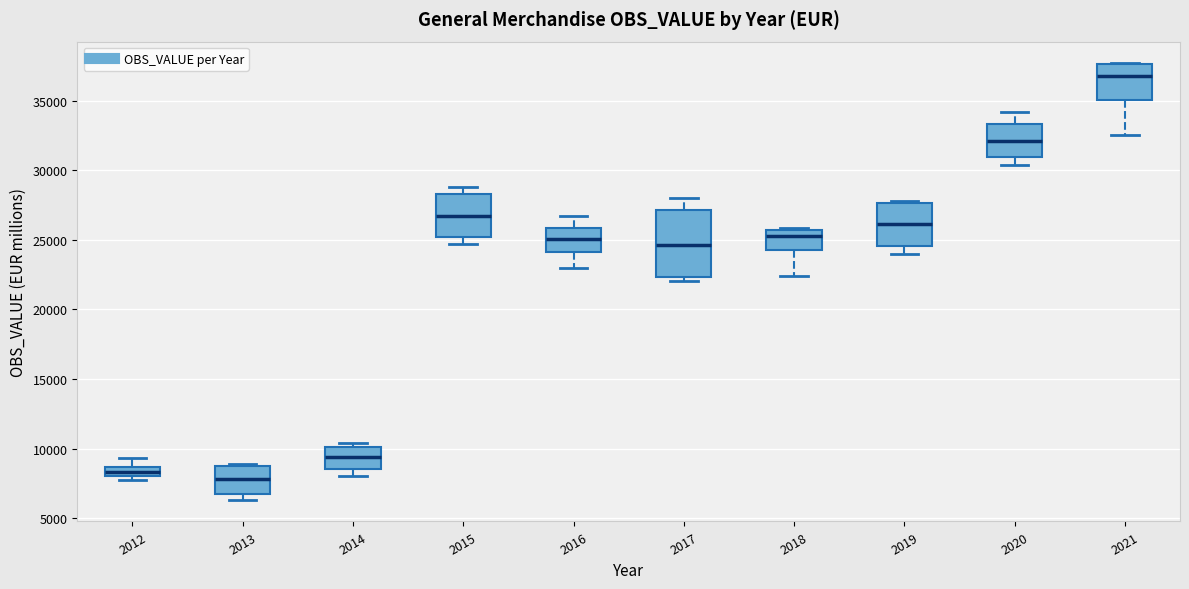

Where is the upper edge of the box at x = 2019 on the y-axis? The values are not printed on the chart, so give them approximately, as read against the axis.

27500